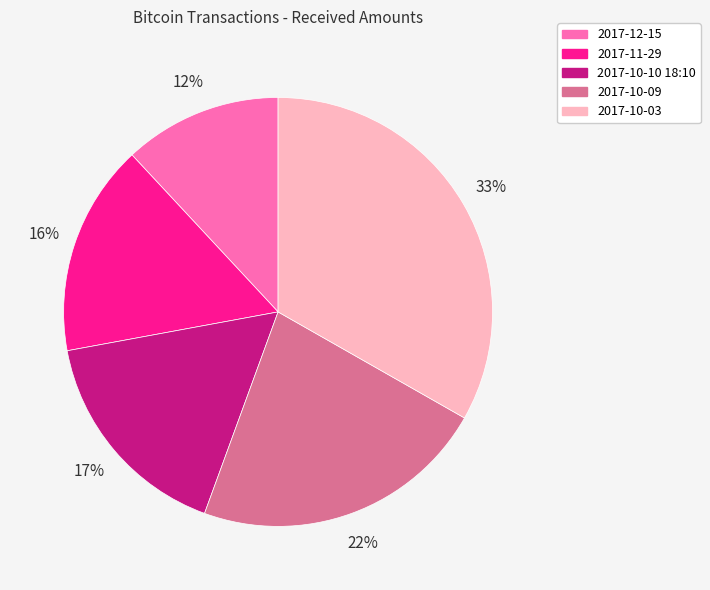

Do 2017-10-10 18:10 and 2017-10-09 together represent more than half of the pie?

No